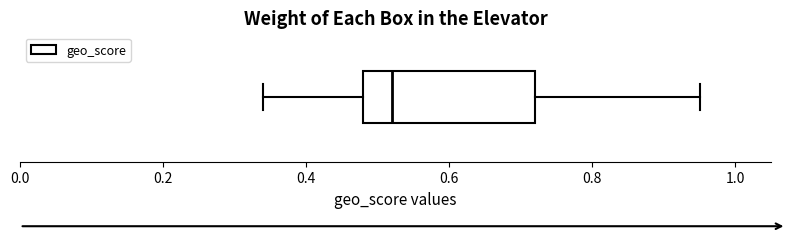

Transcribe this box plot: give where the median line is, the range the box spans, and where the two whiskers end, as read against the x-axis. The values are not printed on the chart, so give them approximately, as read against the axis.

median 0.52, box 0.48 to 0.72, whiskers 0.34 to 0.96